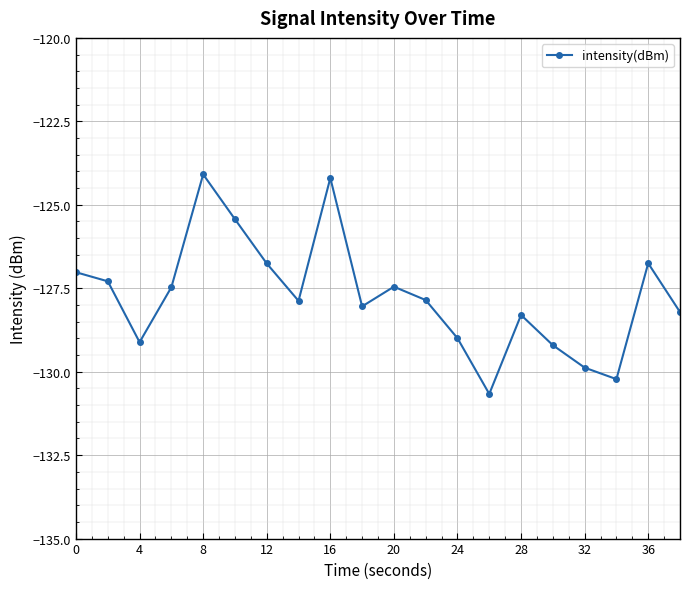

How many interior local valleys (lower than both neighbors) does the data have?

5